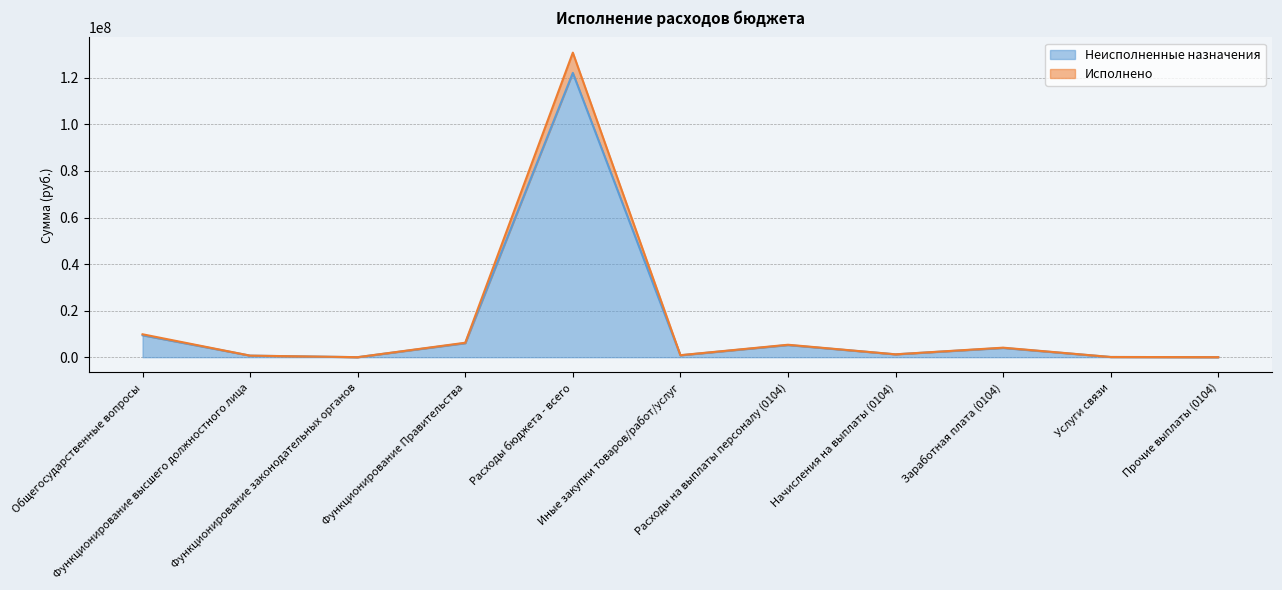

Reading left to right, what are all the values shown in this chart?

Неисполненные назначения: 9424768.5	665000.0	9000.0	6019179.9	122156503.6	809825.8	5209354.1	1224962.7	3964391.3	86400.0	20000.0
Исполнено: 9844100.0	665000.0	9000.0	6212000.0	130858000.0	863000.0	5349000.0	1235700.0	4093300.0	86400.0	20000.0